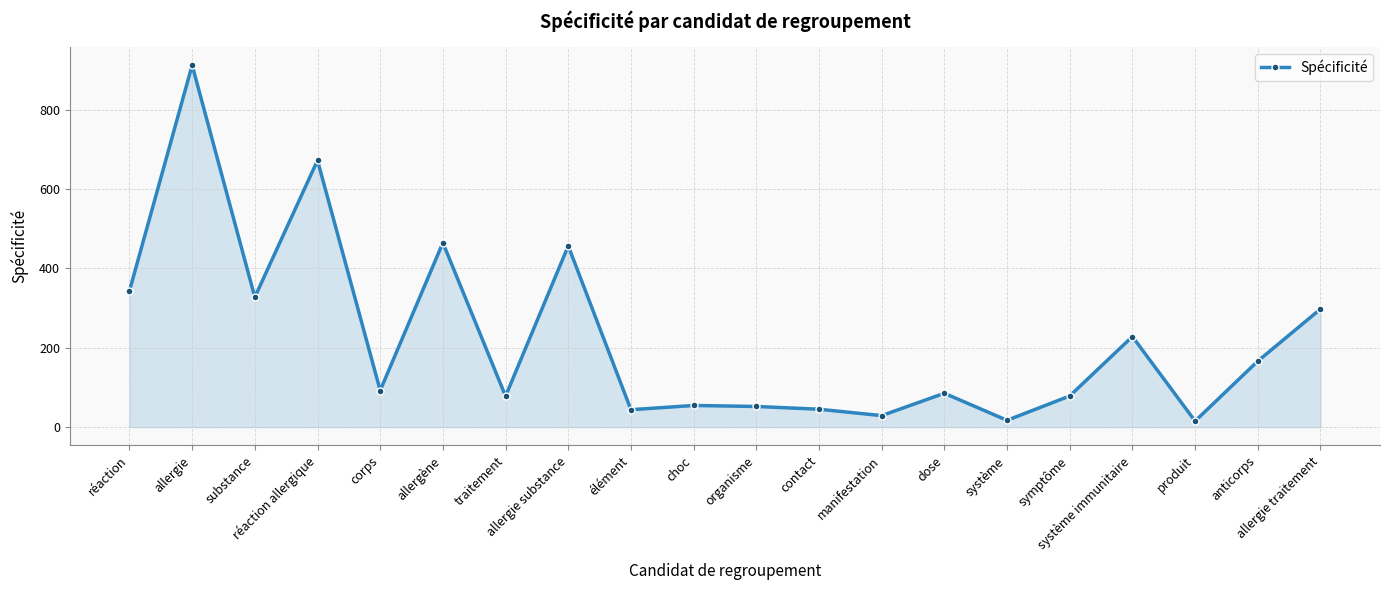

What is the difference between the second highest and minimum values?

656.7